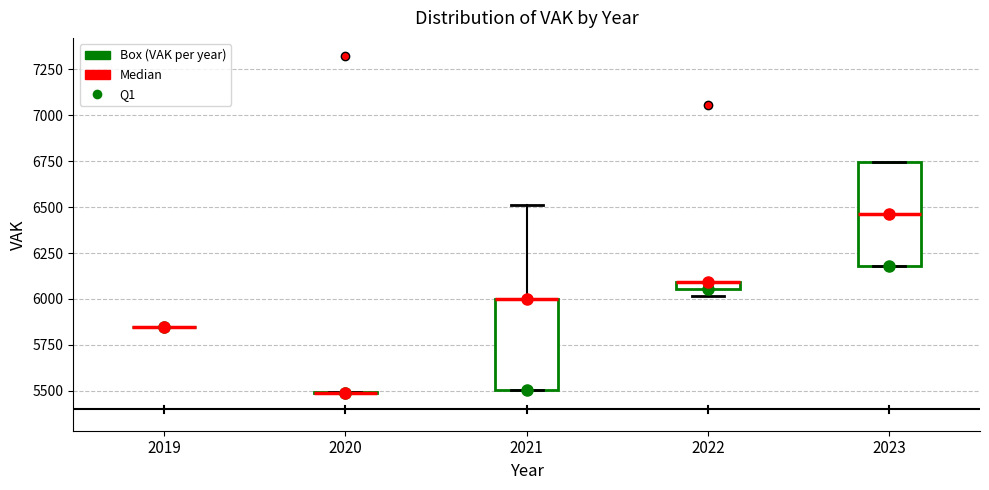

Where is the lower edge of the box at x = 2022 on the y-axis? The values are not printed on the chart, so give them approximately, as read against the axis.

6050